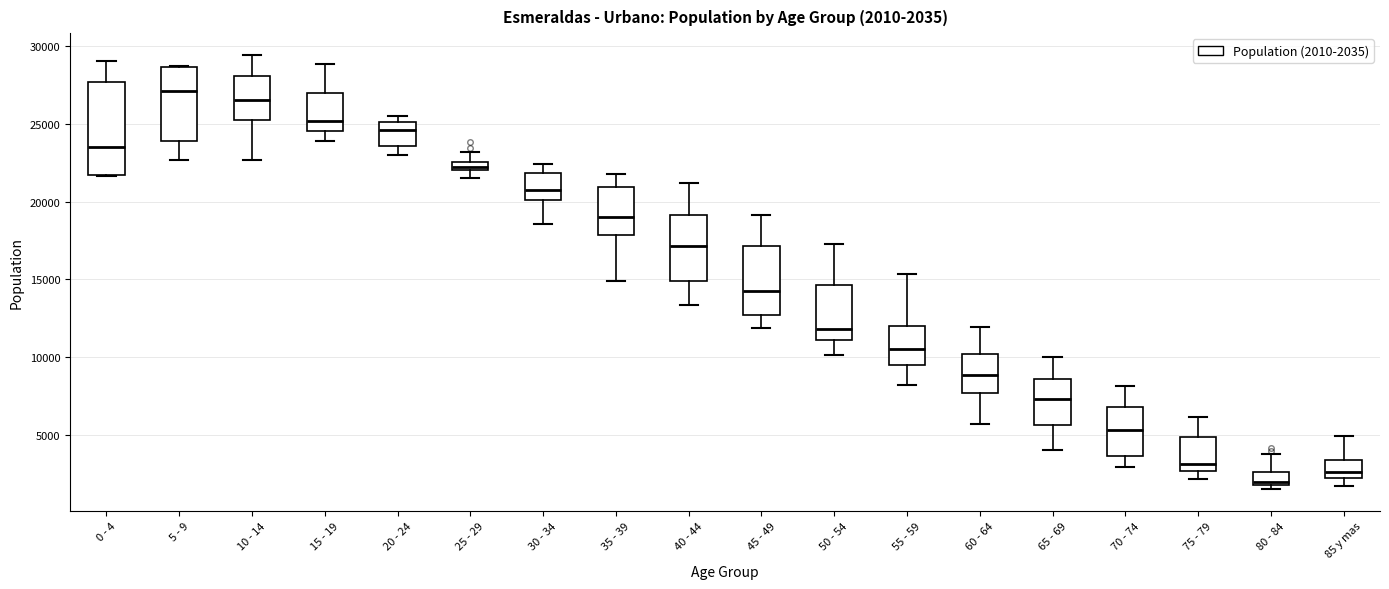

Comparing the boxes themselves (not the whiskers), which one is the tallest?

0 - 4